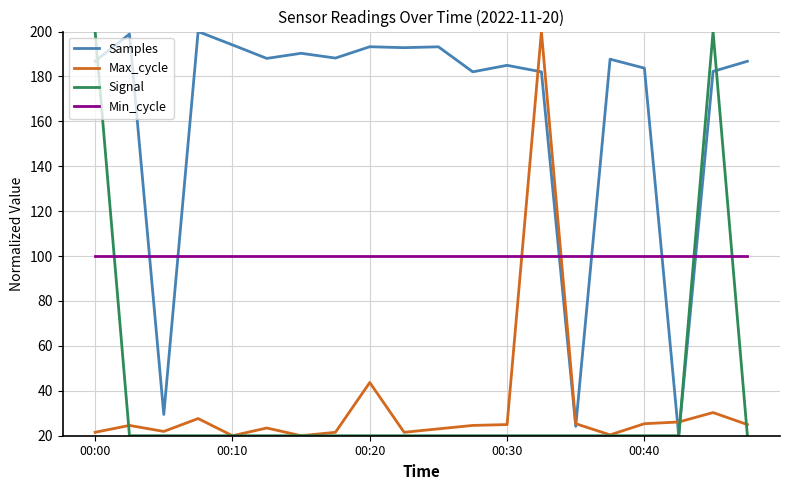

After their last crossing, which series has the higher values: Signal or Min_cycle?

Min_cycle